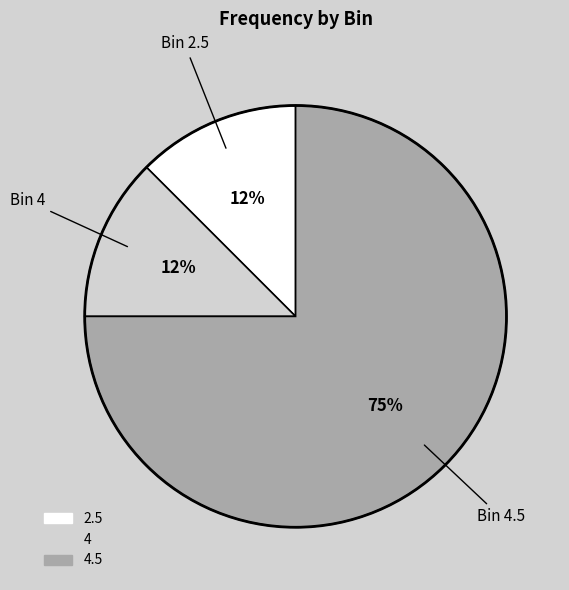

Is there a majority slice in this chart?

Yes